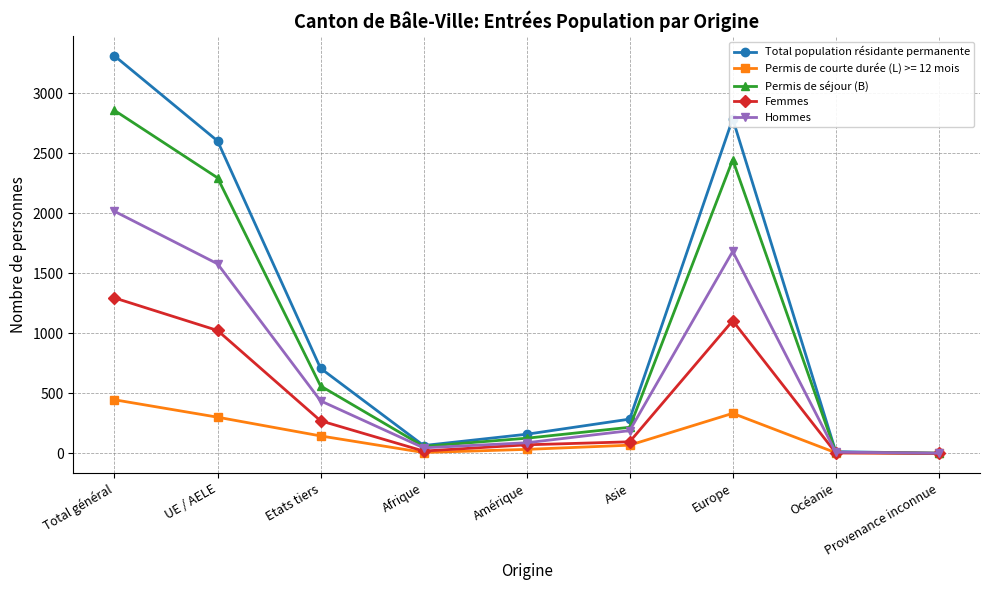

What is the difference between the Femmes values at UE / AELE and Europe?

81